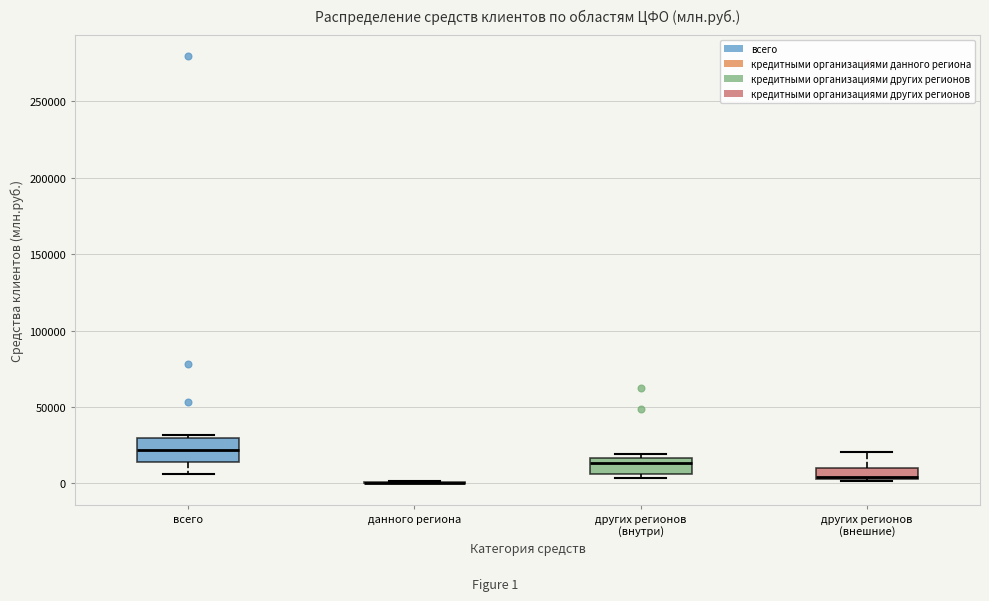

Comparing the boxes themselves (not the whiskers), which one is the tallest?

всего